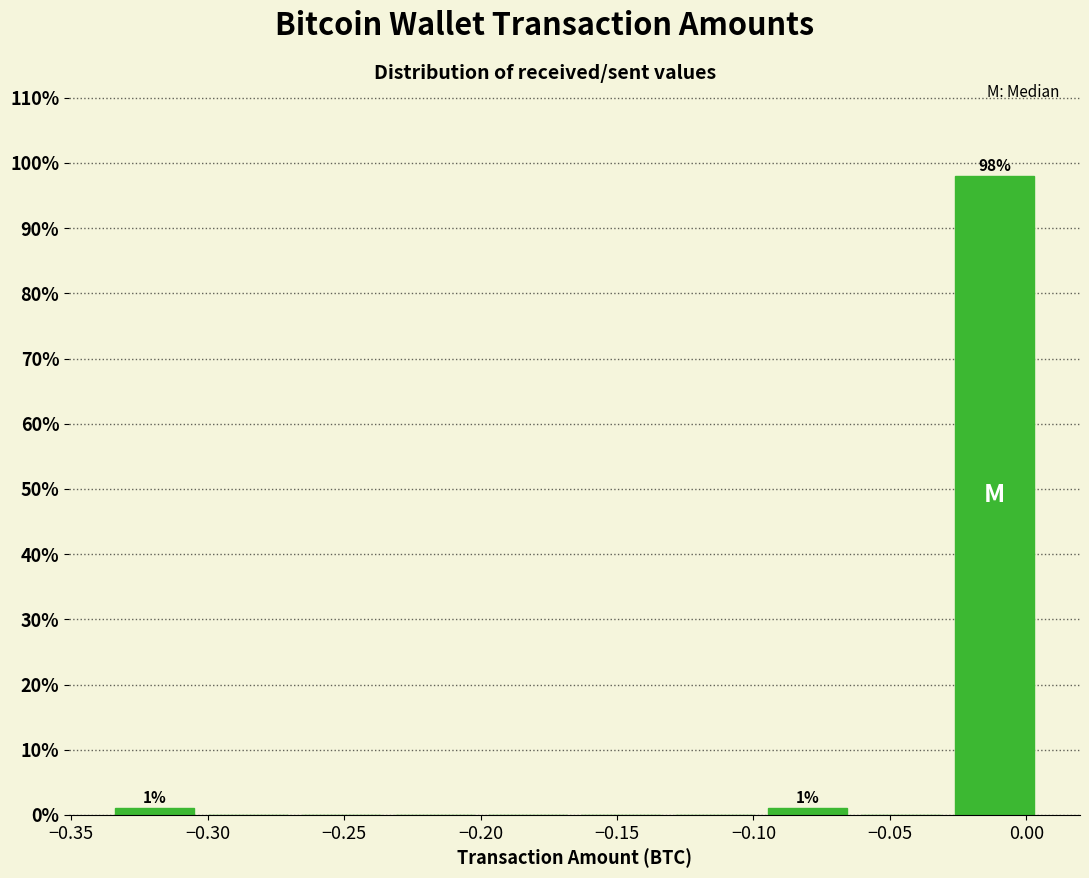

Which range on the x-axis has the tallest bar?

-0.030 to 0.005